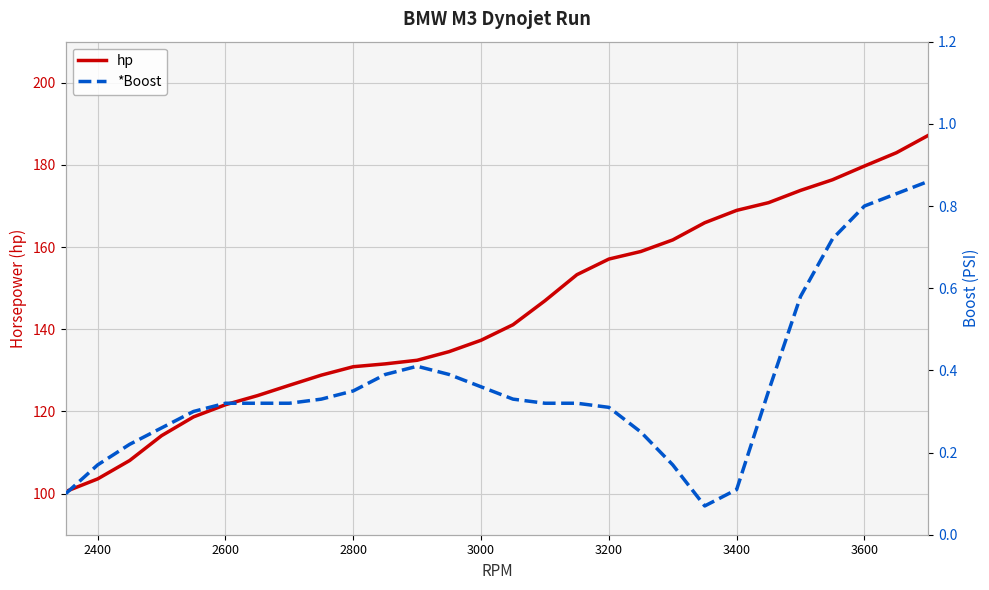

True or false: *Boost and hp intersect in this chart.

False